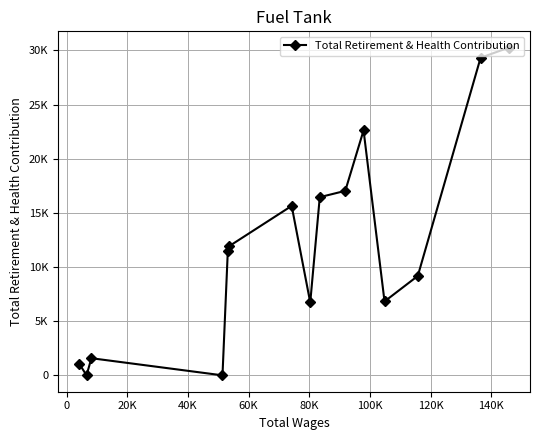

Does the chart have visible grid lines?

Yes